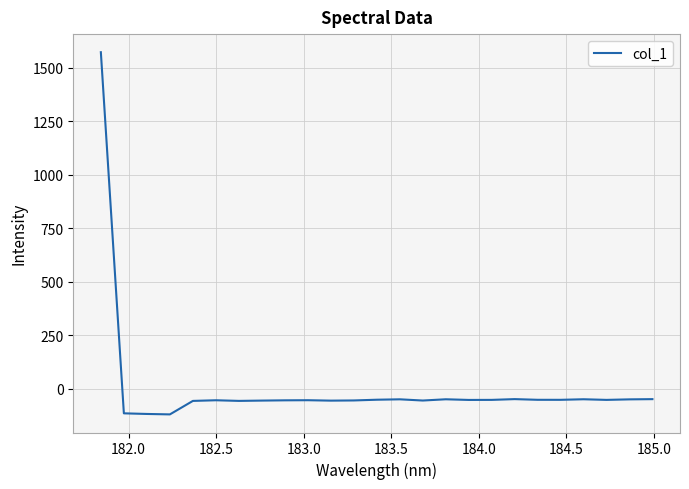

What is the sum of all values?

116.4